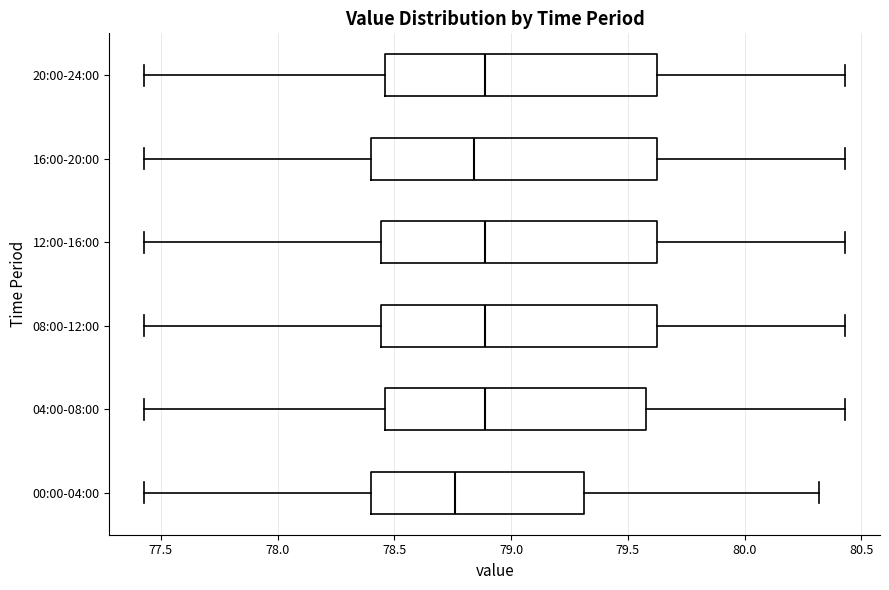

Reading bottom to top, transcribe this box plot: for each box, give where its median line is, the range the box spans, and where its two whiskers end, as read against the x-axis. The values are not printed on the chart, so give them approximately, as read against the axis.

00:00-04:00: median 78.75, box 78.40 to 79.30, whiskers 77.45 to 80.30
04:00-08:00: median 78.90, box 78.45 to 79.60, whiskers 77.45 to 80.45
08:00-12:00: median 78.90, box 78.45 to 79.65, whiskers 77.45 to 80.45
12:00-16:00: median 78.90, box 78.45 to 79.65, whiskers 77.45 to 80.45
16:00-20:00: median 78.85, box 78.40 to 79.65, whiskers 77.45 to 80.45
20:00-24:00: median 78.90, box 78.45 to 79.65, whiskers 77.45 to 80.45